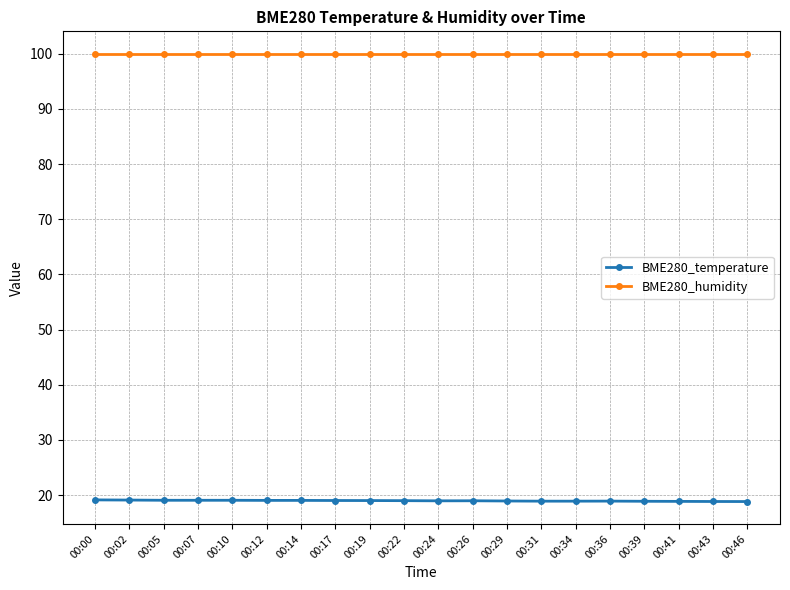

What is the lowest value of the BME280_humidity series?

100.0